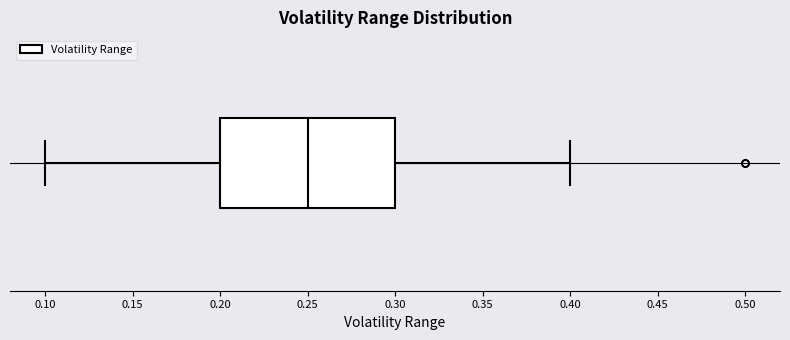

Transcribe this box plot: give where the median line is, the range the box spans, and where the two whiskers end, as read against the x-axis. The values are not printed on the chart, so give them approximately, as read against the axis.

median 0.25, box 0.20 to 0.30, whiskers 0.10 to 0.40